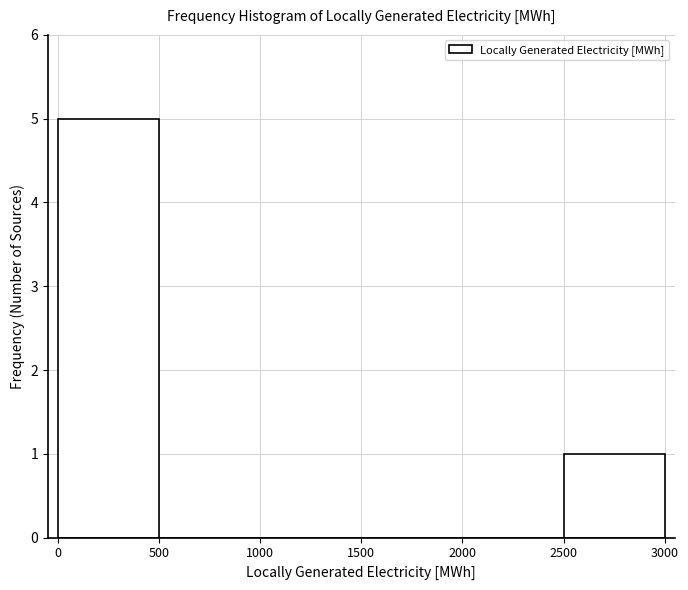

Reading left to right, list every bar in this chart as the range it spans on the x-axis followed by its height. The values are not printed on the chart, so give them approximately, as read against the axis.

0 to 500: 5
500 to 1000: 0
1000 to 1500: 0
1500 to 2000: 0
2000 to 2500: 0
2500 to 3000: 1